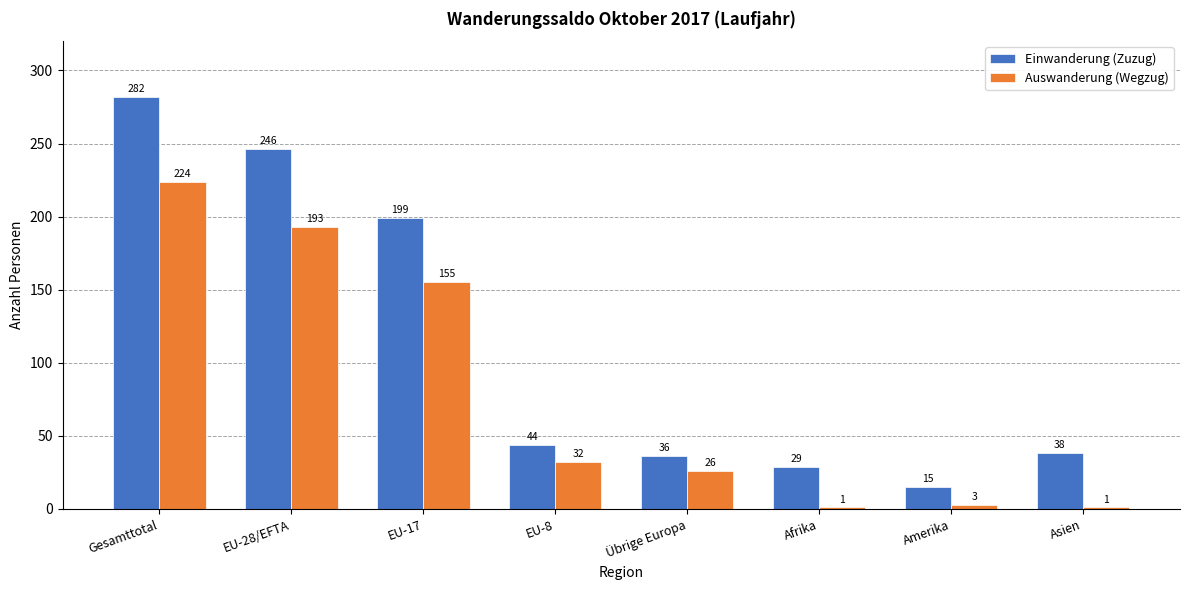

What is the spread (max minus min) of values at EU-8?

12